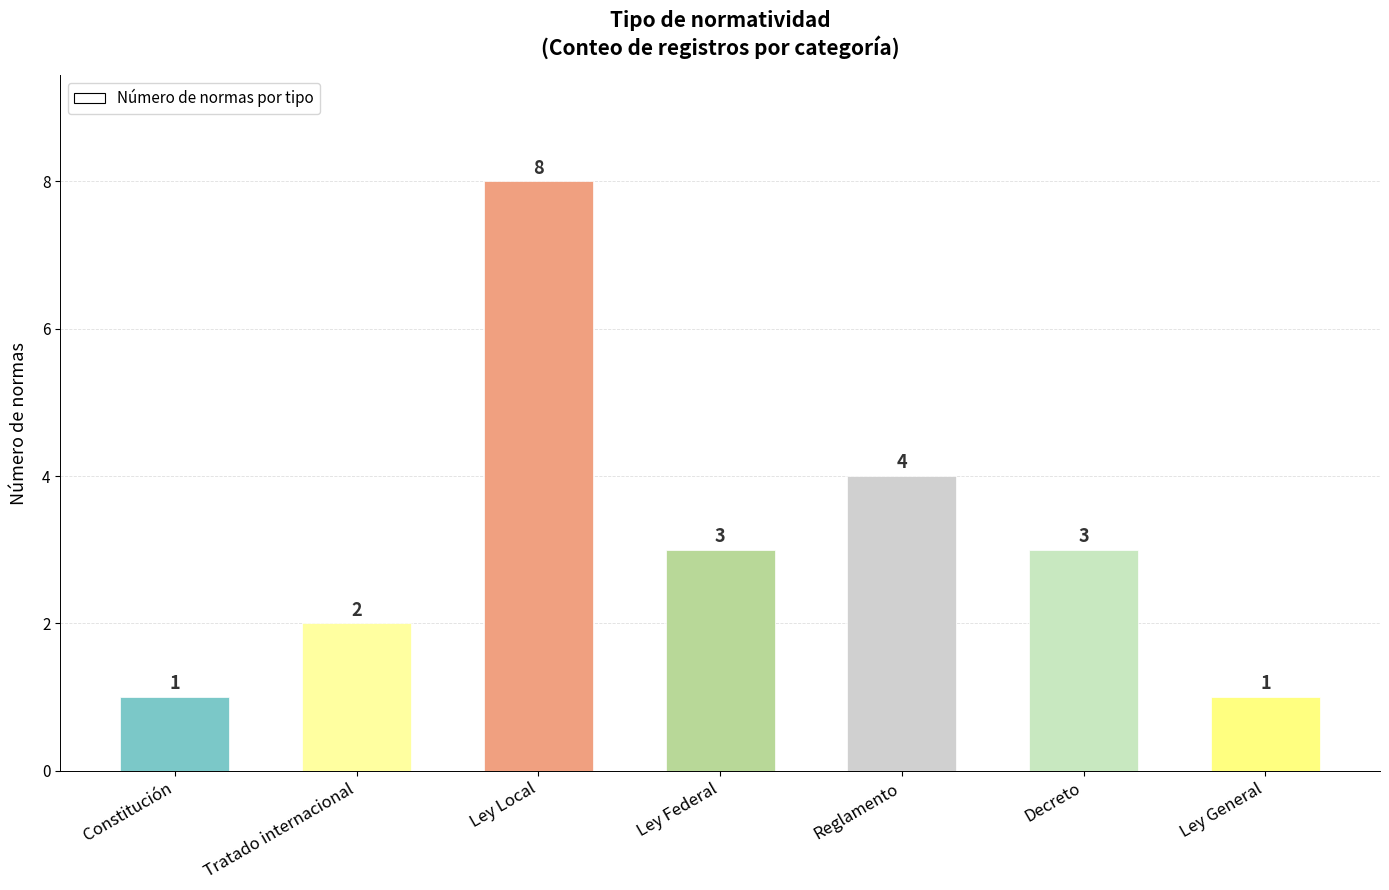

Is it true that the value at Decreto is 3?

True